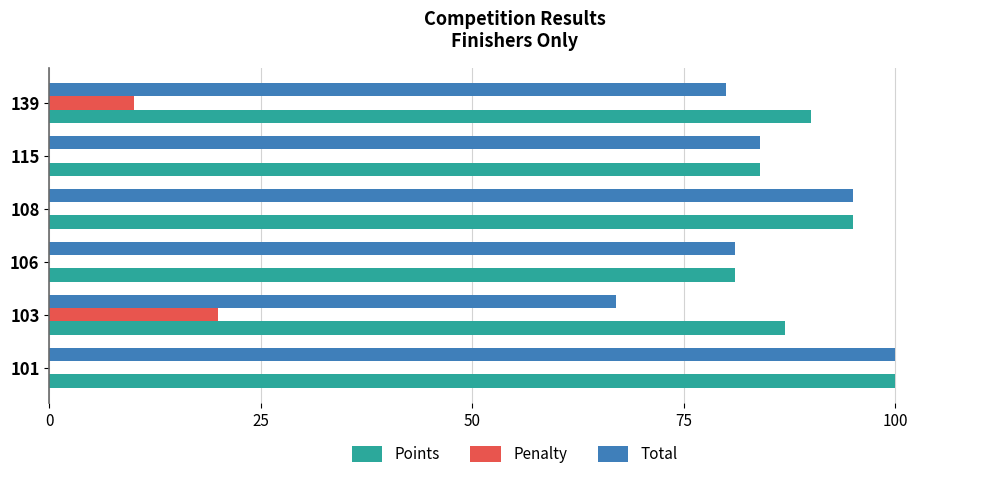

What is the maximum value shown in the chart?

100